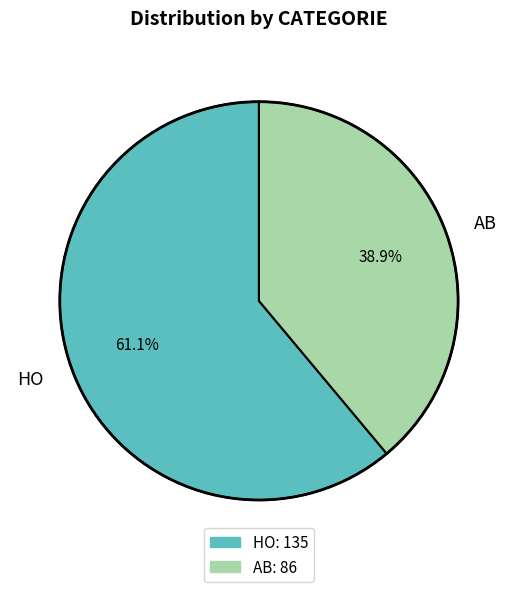

True or false: HO accounts for 47% of the total.

False